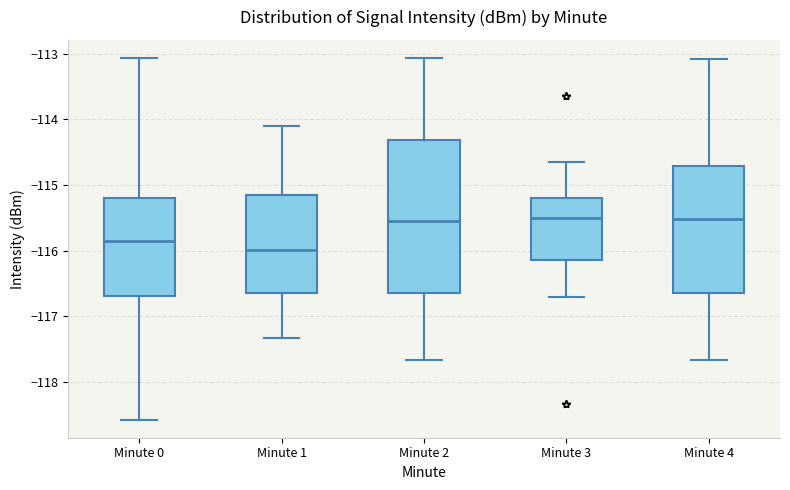

Reading left to right, transcribe this box plot: for each box, give where its median line is, the range the box spans, and where its two whiskers end, as read against the y-axis. The values are not printed on the chart, so give them approximately, as read against the axis.

Minute 0: median -115.9, box -116.7 to -115.2, whiskers -118.6 to -113.1
Minute 1: median -116.0, box -116.7 to -115.1, whiskers -117.3 to -114.1
Minute 2: median -115.6, box -116.6 to -114.3, whiskers -117.7 to -113.1
Minute 3: median -115.5, box -116.1 to -115.2, whiskers -116.7 to -114.7
Minute 4: median -115.5, box -116.6 to -114.7, whiskers -117.7 to -113.1